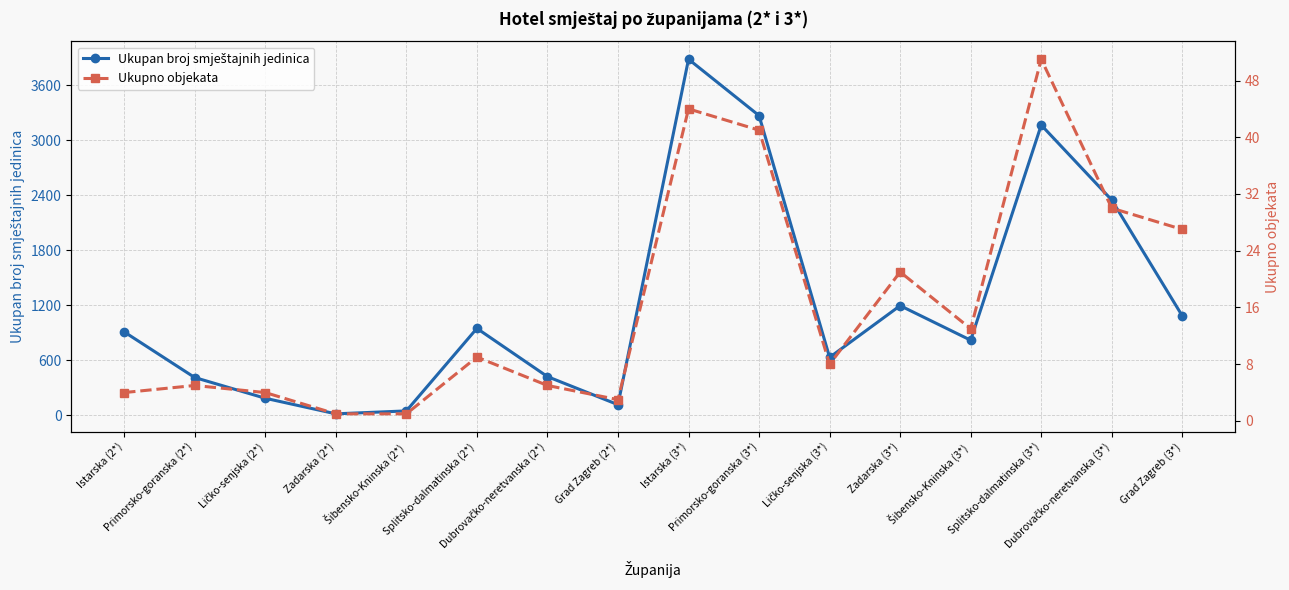

What is the label of the 14th point from the left?

Splitsko-dalmatinska (3*)